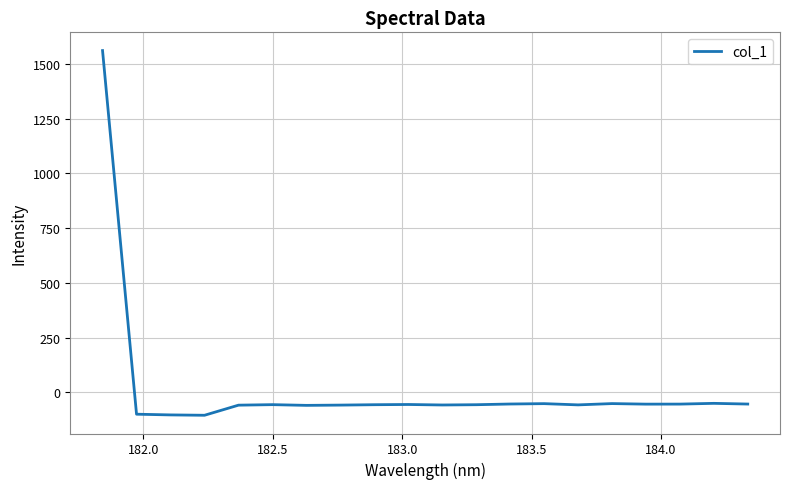

What is the difference between the maximum and minimum values?

1665.5